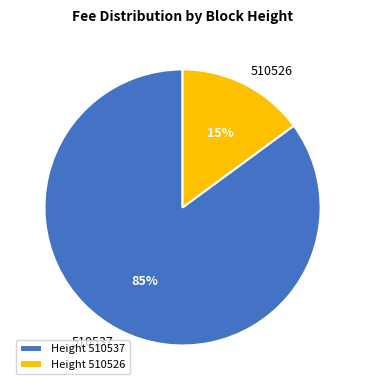

Does any single category account for the majority?

Yes